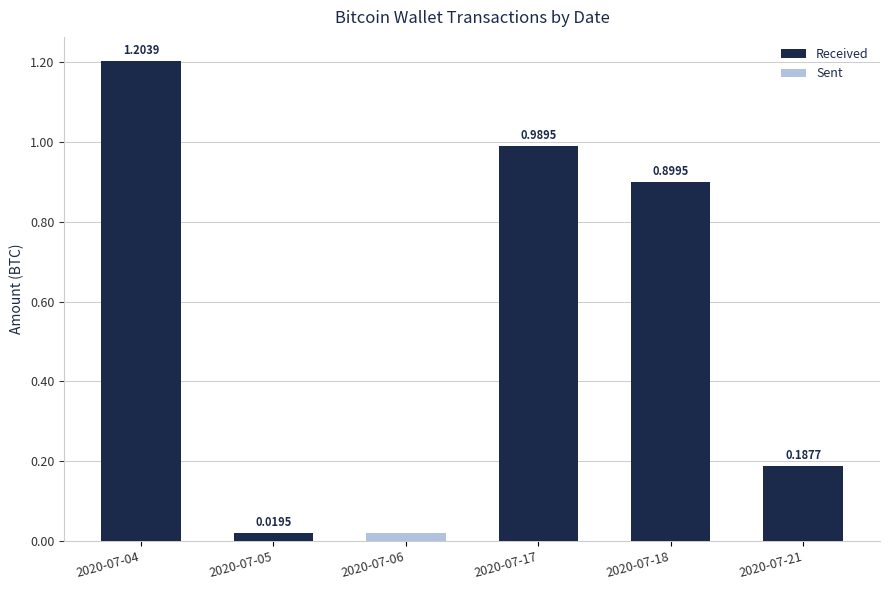

What is the sum of the Sent values at 2020-07-05 and 2020-07-04?

1.2